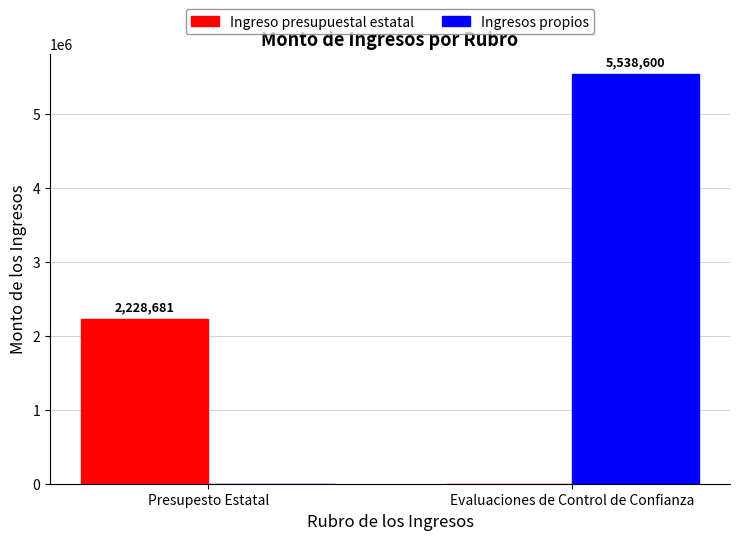

How many groups of bars are there?

2